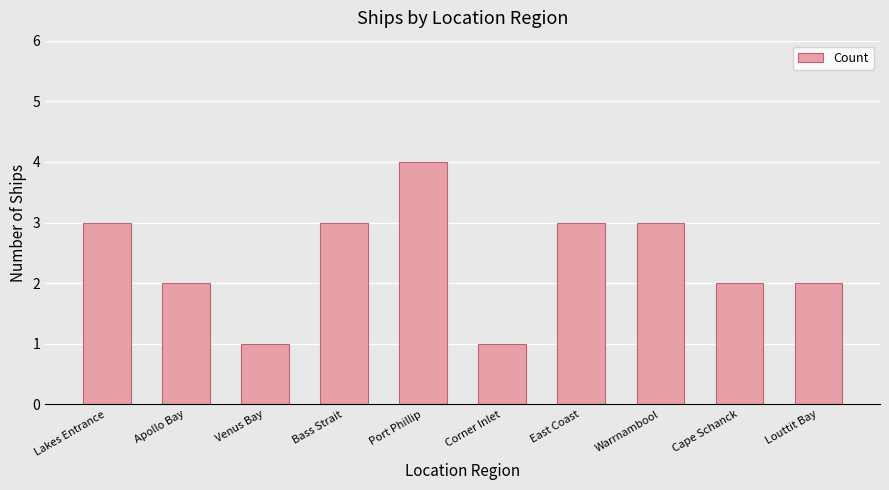

What value does the data have at East Coast?

3